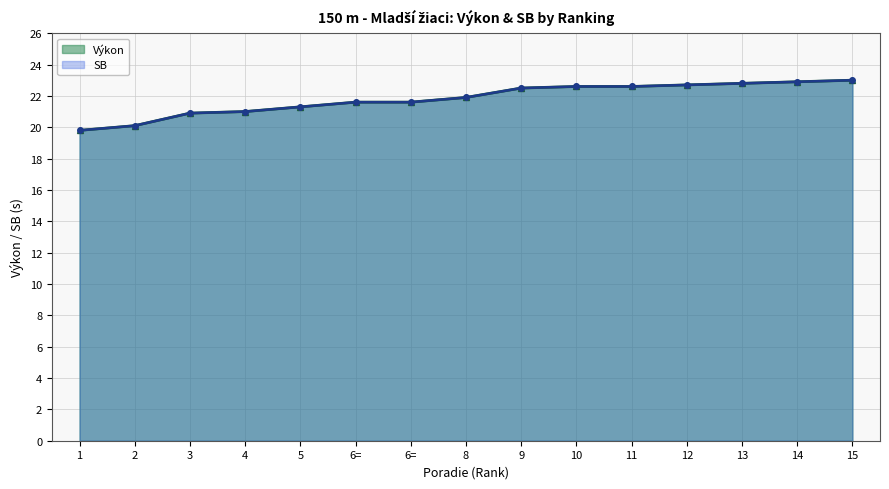

The Výkon series shows 34.3 at 4. True or false?

False